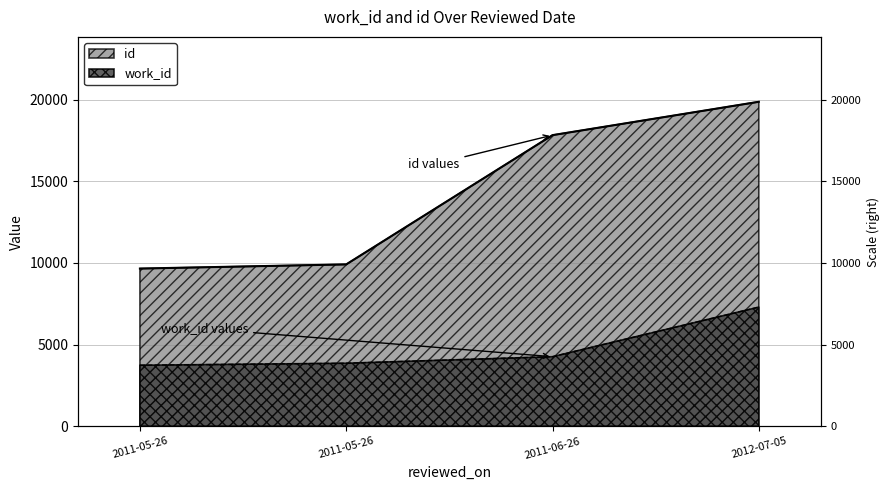

Which series changed the most between 2011-05-26 and 2012-07-05?

id